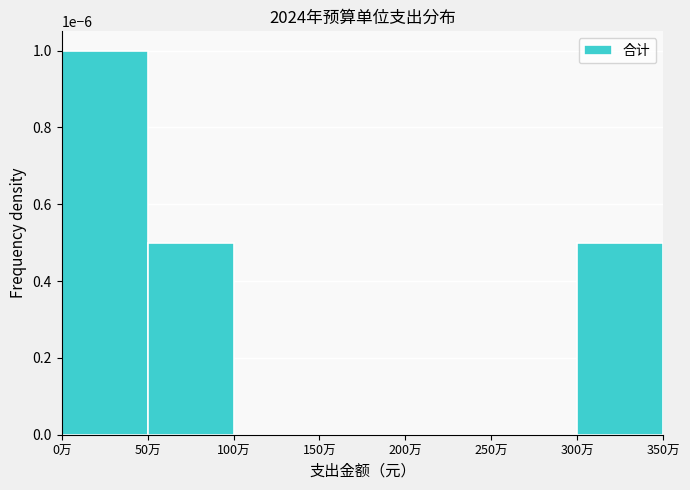

Between 300万 and 200万, which is larger?

300万